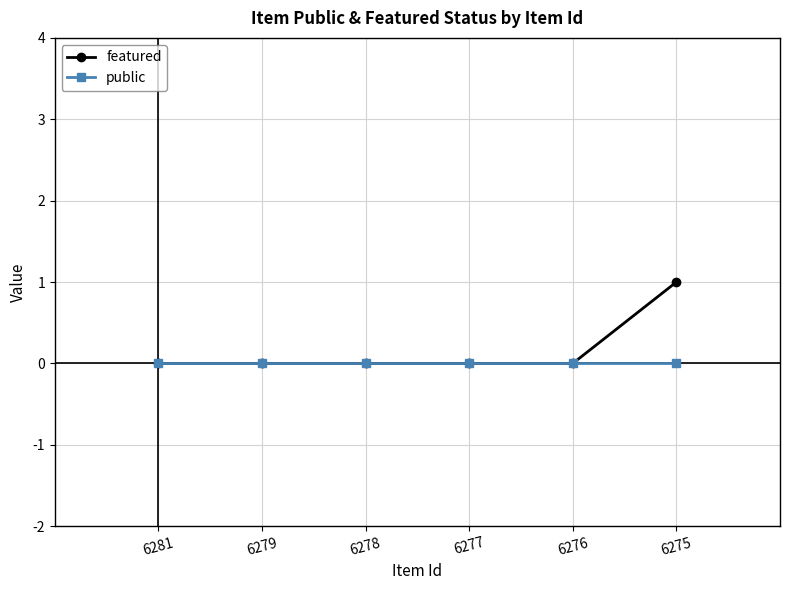

Count the number of data series in this chart.

2